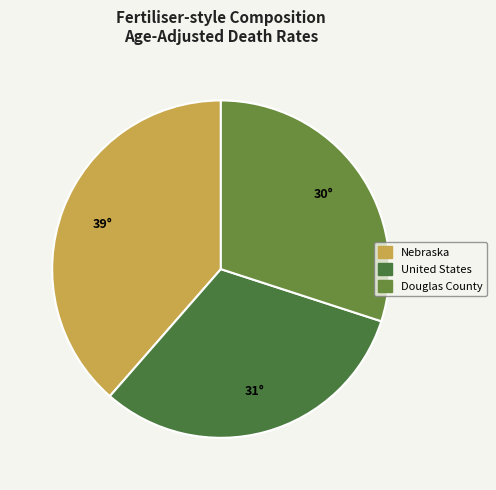

Which category has the biggest portion of the pie?

Nebraska